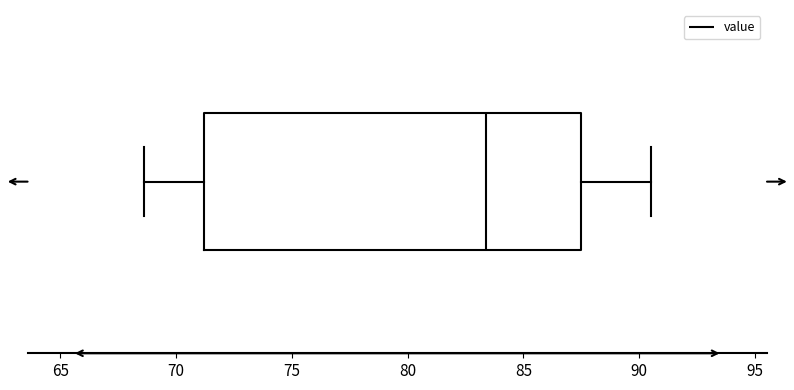

Transcribe this box plot: give where the median line is, the range the box spans, and where the two whiskers end, as read against the x-axis. The values are not printed on the chart, so give them approximately, as read against the axis.

median 83.5, box 71.0 to 87.5, whiskers 68.5 to 90.5